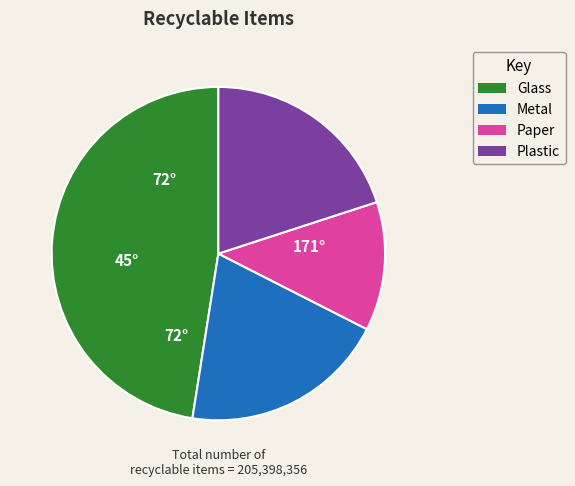

The Paper slice represents 12% of the pie. True or false?

True